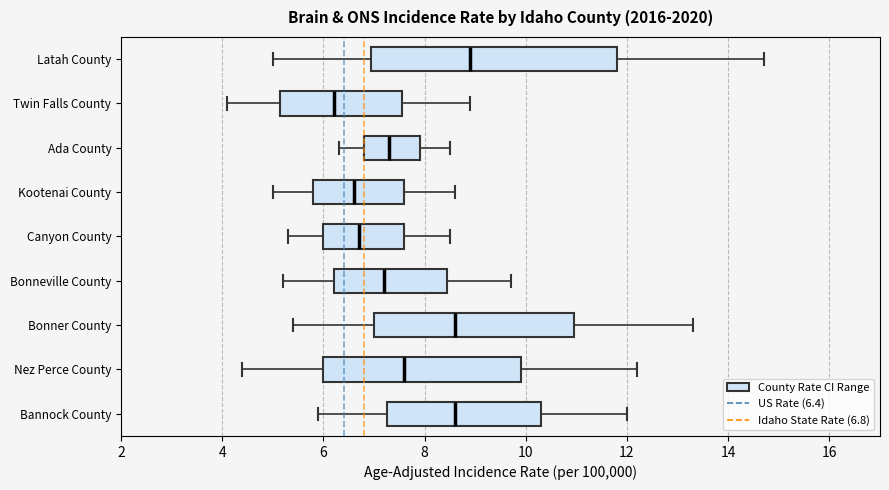

Reading bottom to top, read every box against the x-axis: the position of its median line, the range the box covers, and the ends of its whiskers. The values are not printed on the chart, so give them approximately, as read against the axis.

Bannock County: median 8.6, box 7.2 to 10.4, whiskers 6.0 to 12.0
Nez Perce County: median 7.6, box 6.0 to 10.0, whiskers 4.4 to 12.2
Bonner County: median 8.6, box 7.0 to 11.0, whiskers 5.4 to 13.4
Bonneville County: median 7.2, box 6.2 to 8.4, whiskers 5.2 to 9.8
Canyon County: median 6.8, box 6.0 to 7.6, whiskers 5.4 to 8.6
Kootenai County: median 6.6, box 5.8 to 7.6, whiskers 5.0 to 8.6
Ada County: median 7.4, box 6.8 to 8.0, whiskers 6.4 to 8.6
Twin Falls County: median 6.2, box 5.2 to 7.6, whiskers 4.2 to 9.0
Latah County: median 9.0, box 7.0 to 11.8, whiskers 5.0 to 14.8